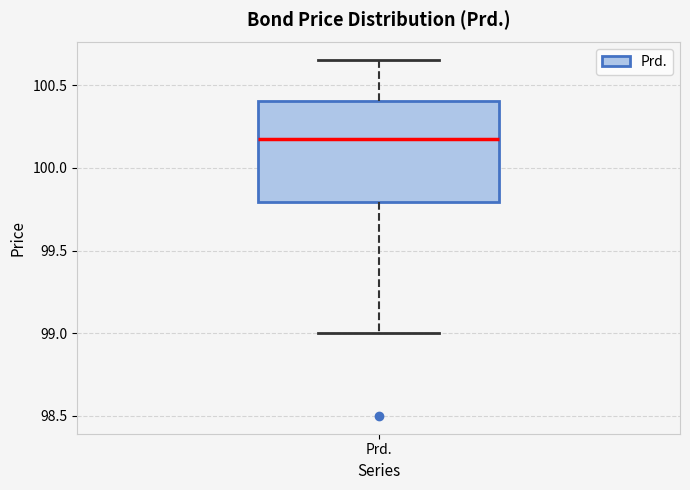

Read this box plot against the y-axis: the position of the median line, the range covered by the box, and the ends of both whiskers. The values are not printed on the chart, so give them approximately, as read against the axis.

median 100.20, box 99.80 to 100.40, whiskers 99.00 to 100.65